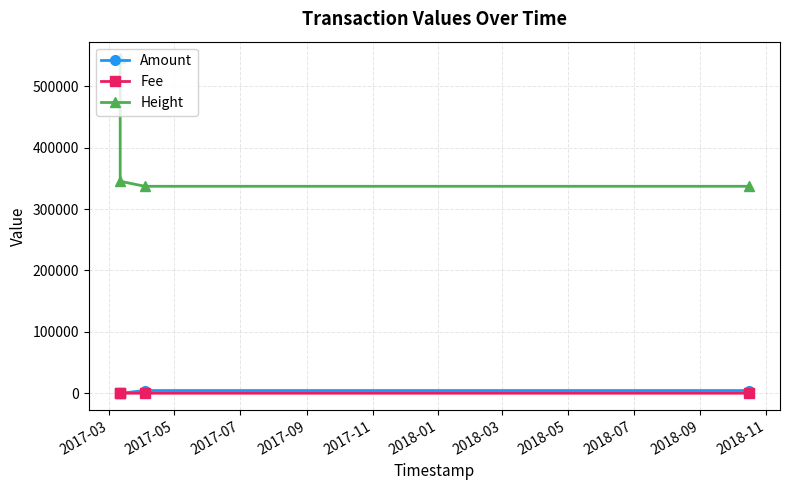

True or false: Amount and Height intersect in this chart.

False